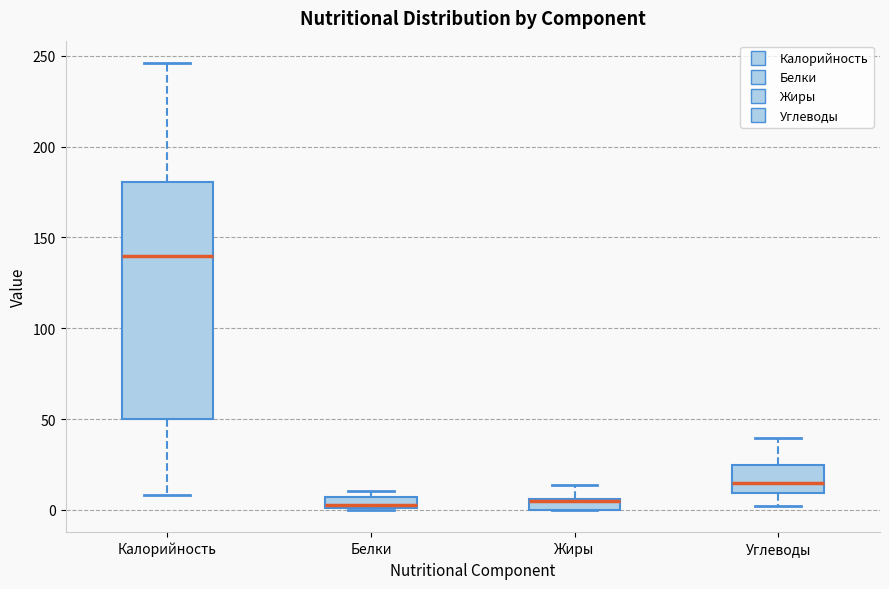

Where does the lower whisker of the box for Углеводы end on the y-axis? The values are not printed on the chart, so give them approximately, as read against the axis.

0